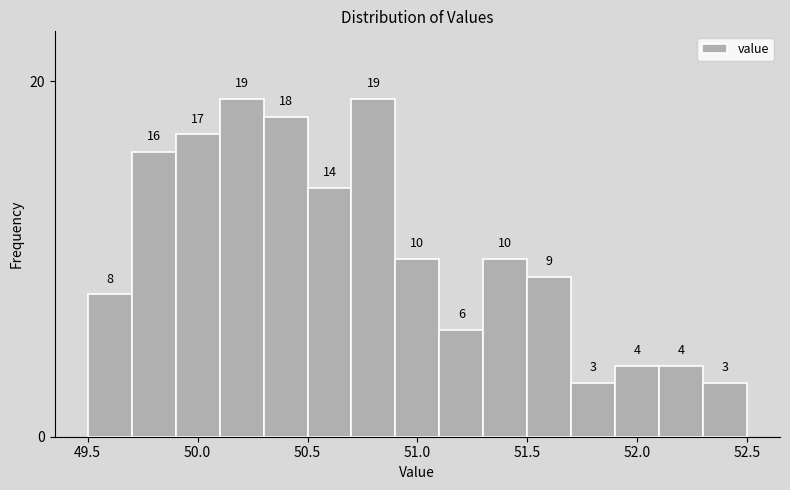

What is the height of the bar covering 51.7 to 51.9 on the x-axis?

3